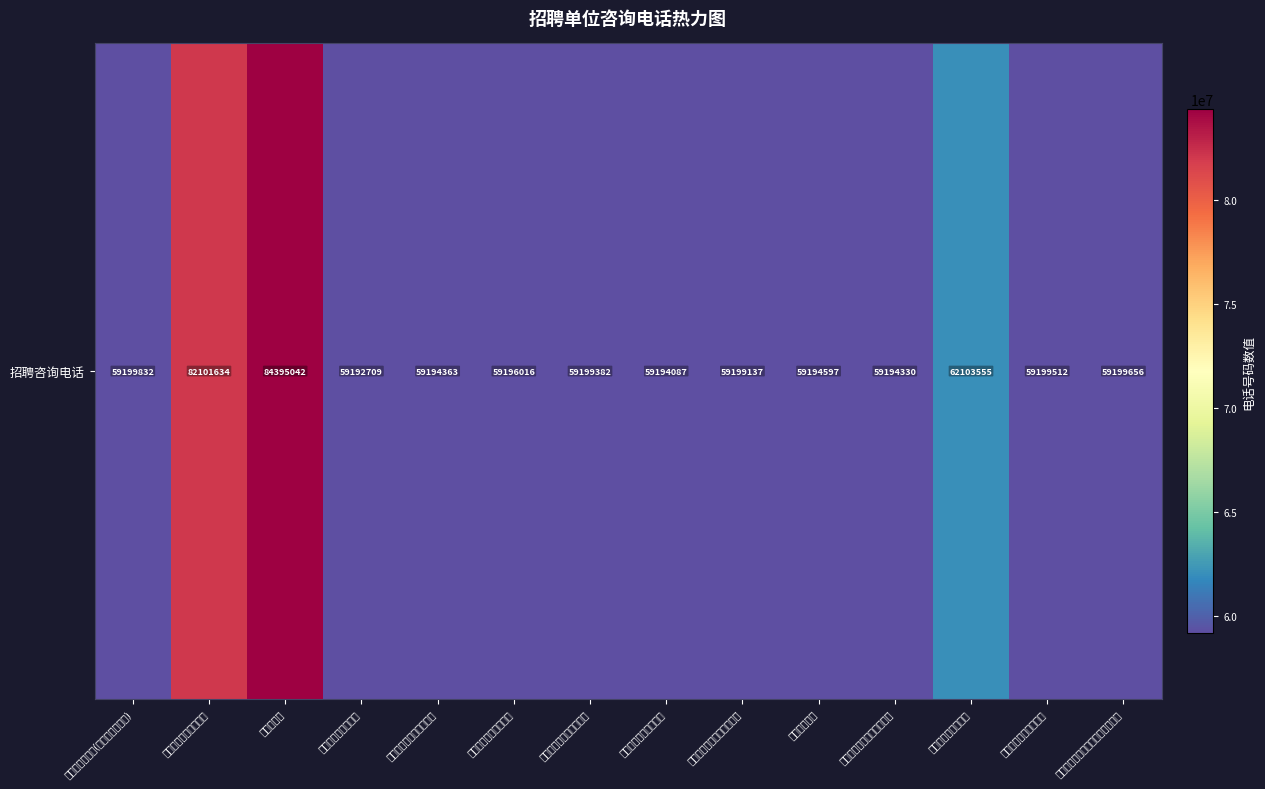

What is the average value?

62840275